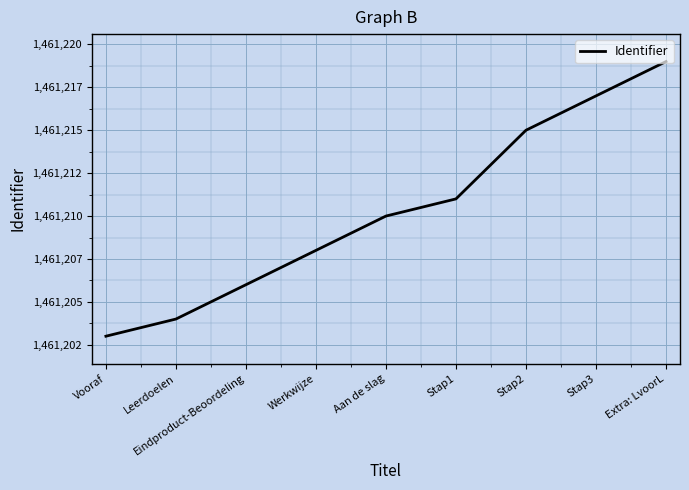

Reading right to left, extract all data points from this chart.

Extra: LvoorL=1461219	Stap3=1461217	Stap2=1461215	Stap1=1461211	Aan de slag=1461210	Werkwijze=1461208	Eindproduct-Beoordeling=1461206	Leerdoelen=1461204	Vooraf=1461203